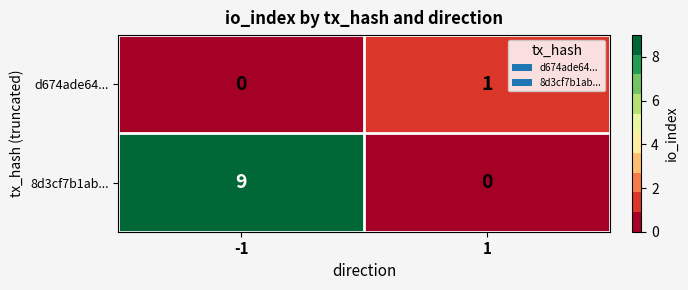

What is the maximum value shown in the chart?

9